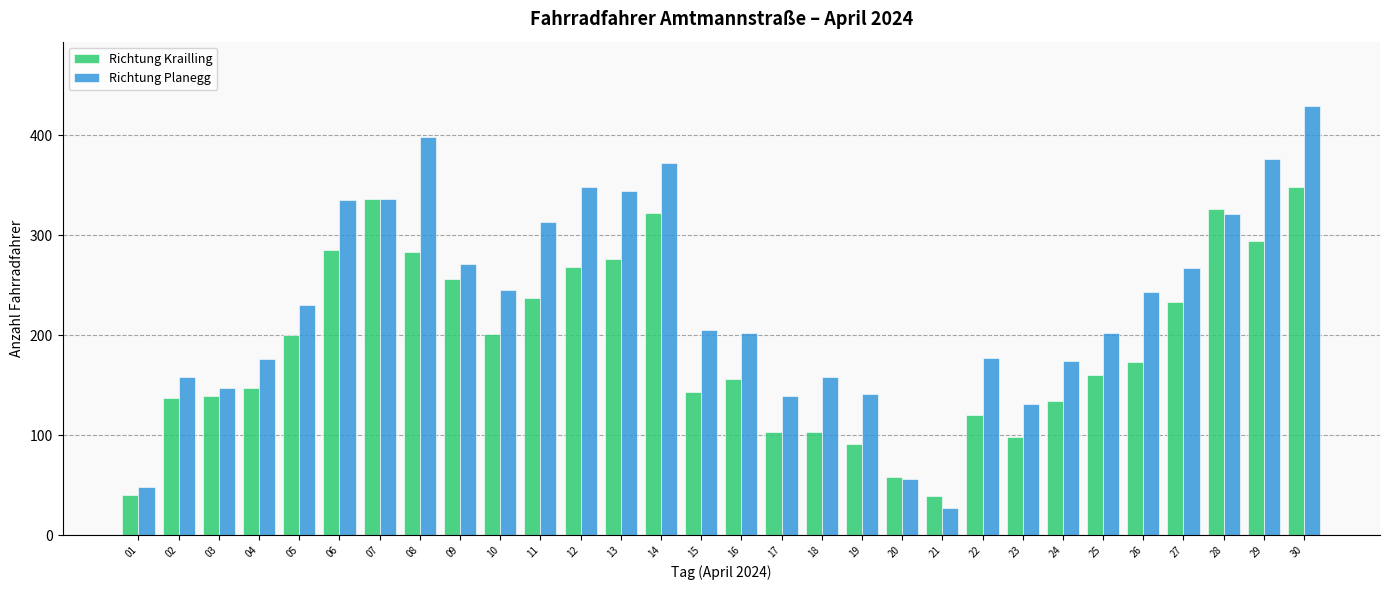

Which series has the largest total across all categories?

Richtung Planegg